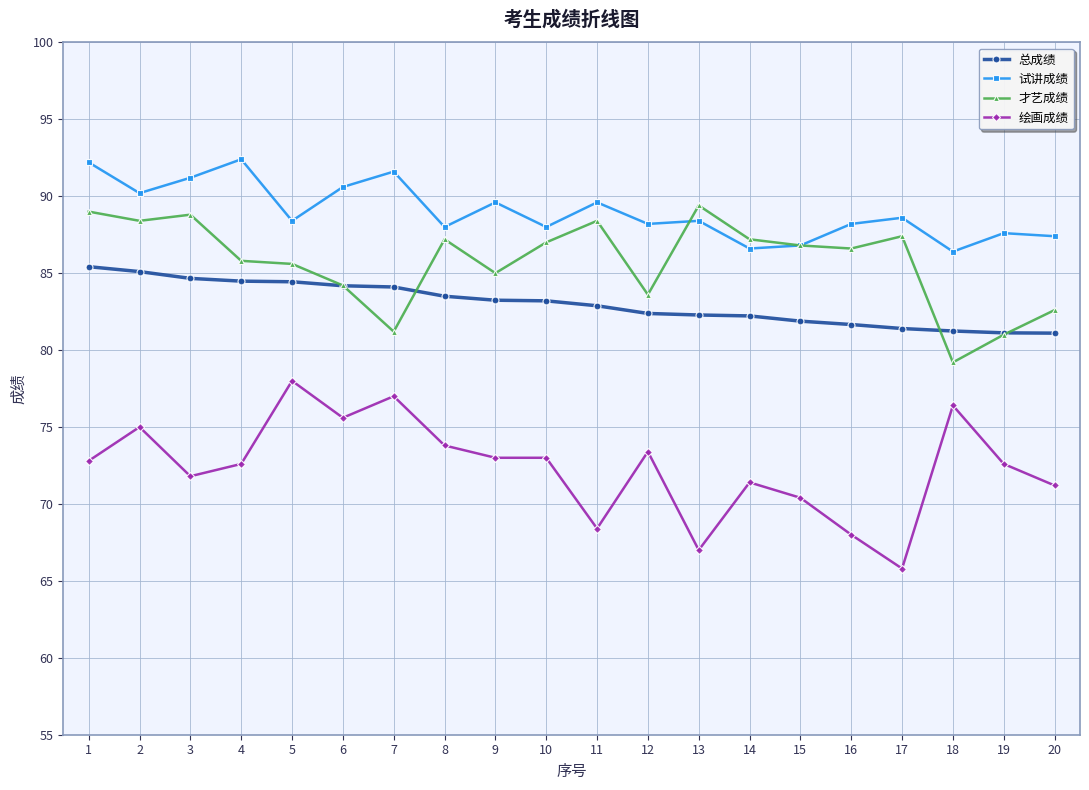

True or false: 总成绩 and 试讲成绩 intersect in this chart.

False